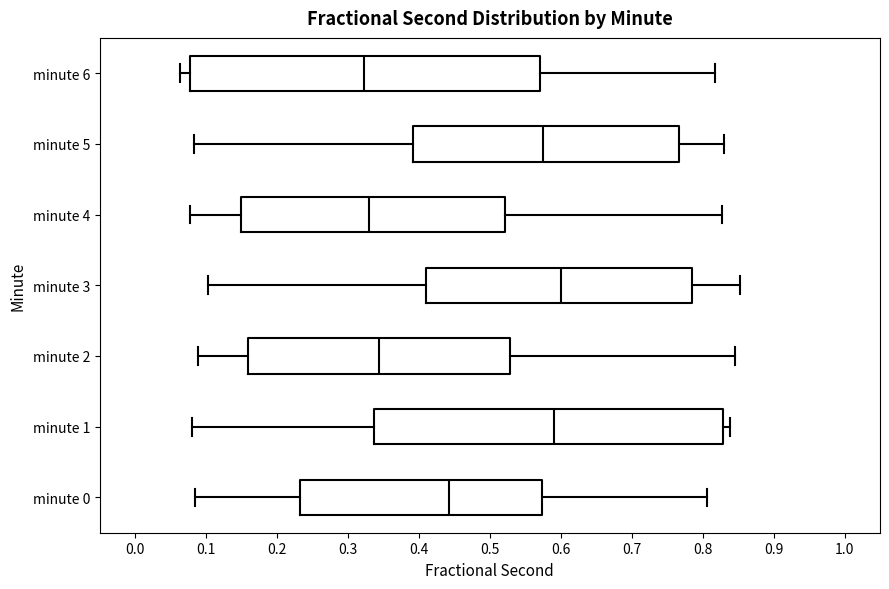

Reading bottom to top, transcribe this box plot: for each box, give where its median line is, the range the box spans, and where its two whiskers end, as read against the x-axis. The values are not printed on the chart, so give them approximately, as read against the axis.

minute 0: median 0.44, box 0.23 to 0.57, whiskers 0.08 to 0.81
minute 1: median 0.59, box 0.34 to 0.83, whiskers 0.08 to 0.84
minute 2: median 0.34, box 0.16 to 0.53, whiskers 0.09 to 0.85
minute 3: median 0.60, box 0.41 to 0.79, whiskers 0.10 to 0.85
minute 4: median 0.33, box 0.15 to 0.52, whiskers 0.08 to 0.83
minute 5: median 0.58, box 0.39 to 0.77, whiskers 0.08 to 0.83
minute 6: median 0.32, box 0.08 to 0.57, whiskers 0.06 to 0.82